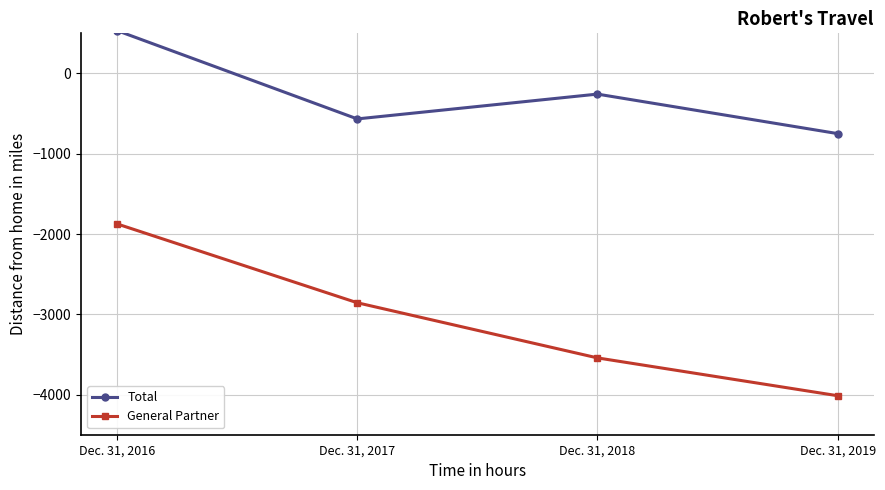

Rank the series at Dec. 31, 2019 from lowest to highest value.

General Partner, Total